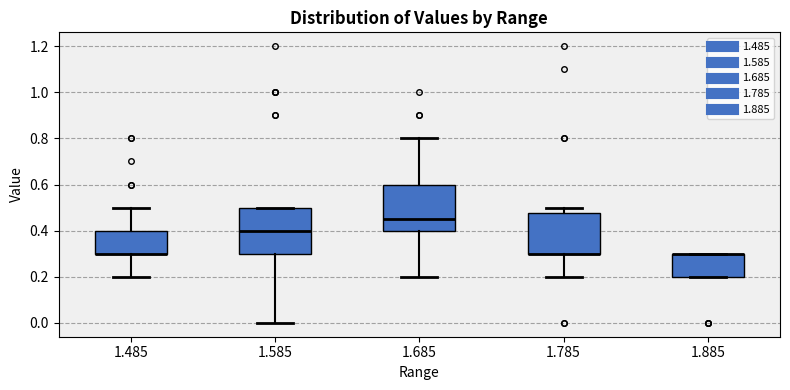

Where does the upper whisker of the box at x = 1.485 end on the y-axis? The values are not printed on the chart, so give them approximately, as read against the axis.

0.50